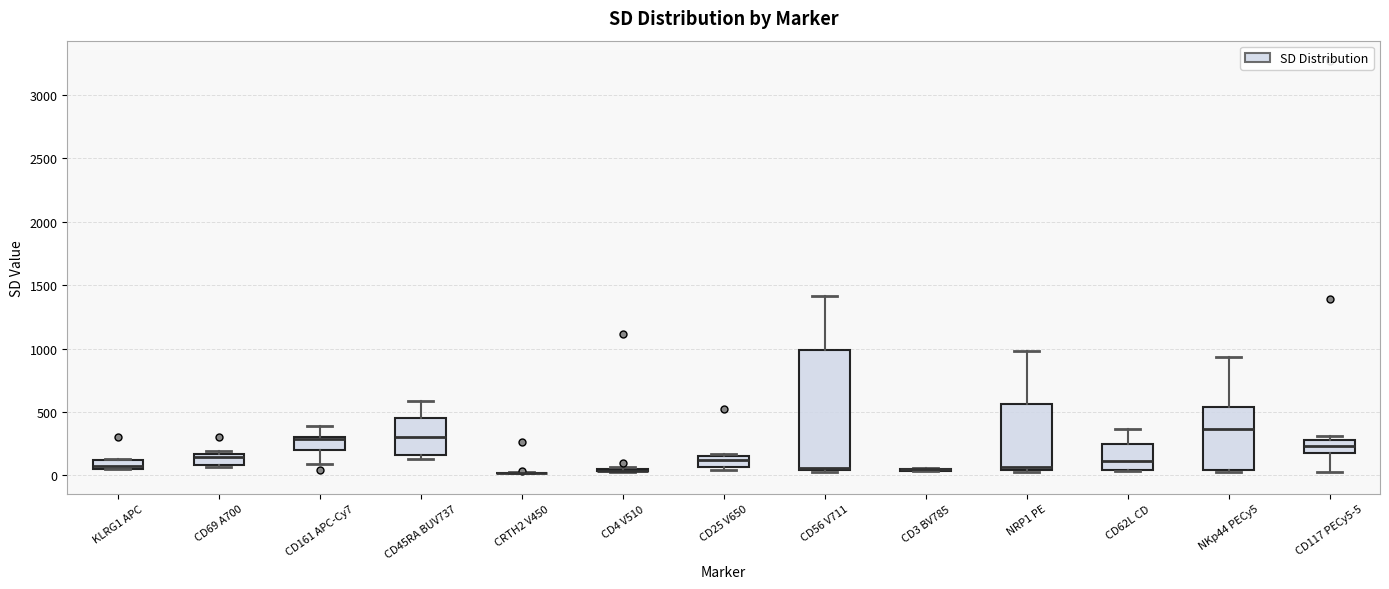

Comparing the boxes themselves (not the whiskers), which one is the tallest?

CD56 V711